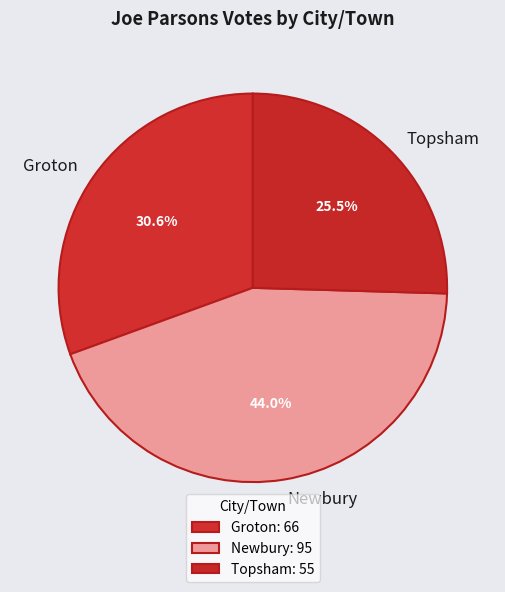

Between Groton and Newbury, which is larger?

Newbury